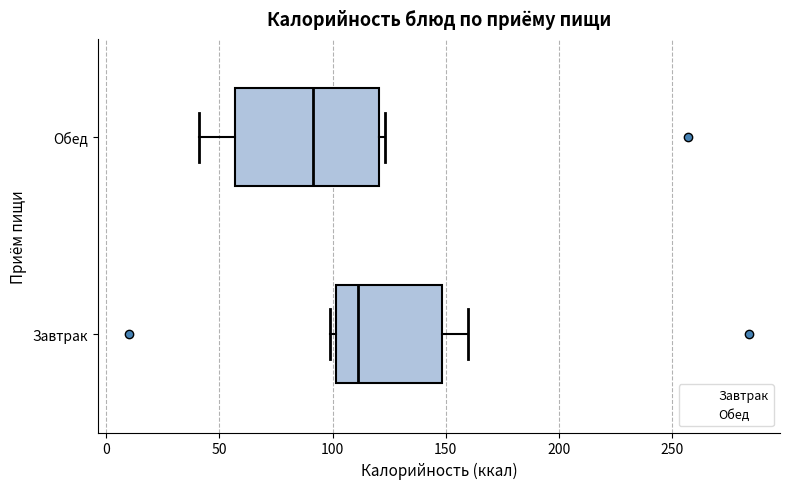

Which box's median line is the furthest to the right?

Завтрак